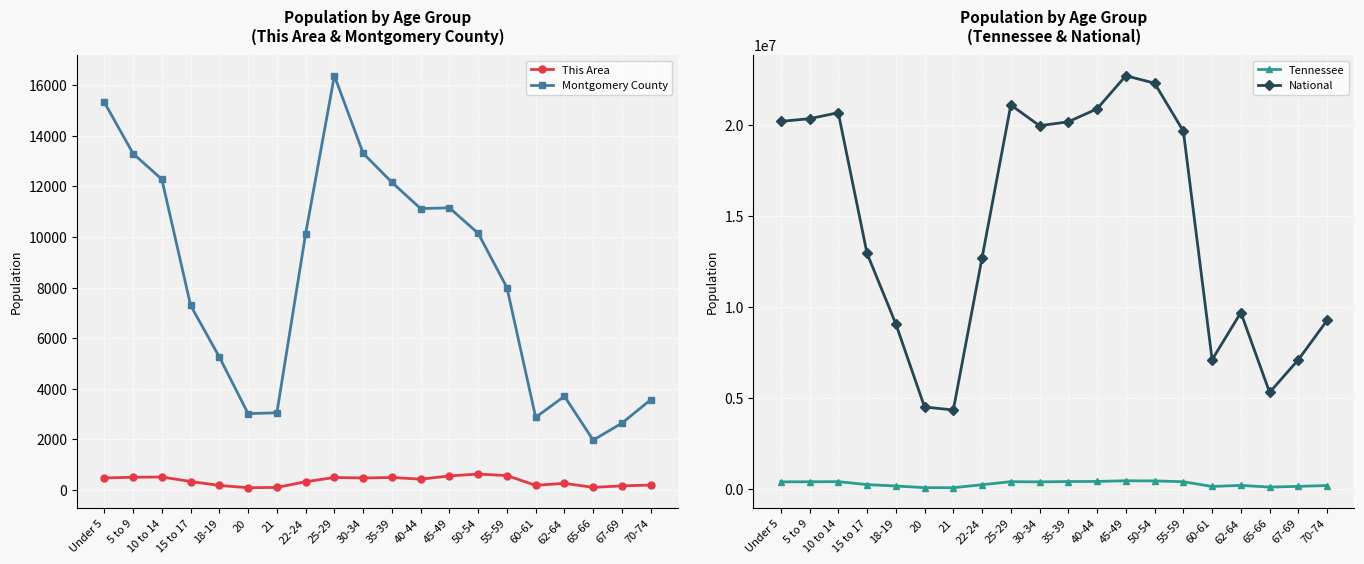

True or false: This Area and Montgomery County cross at least once.

False